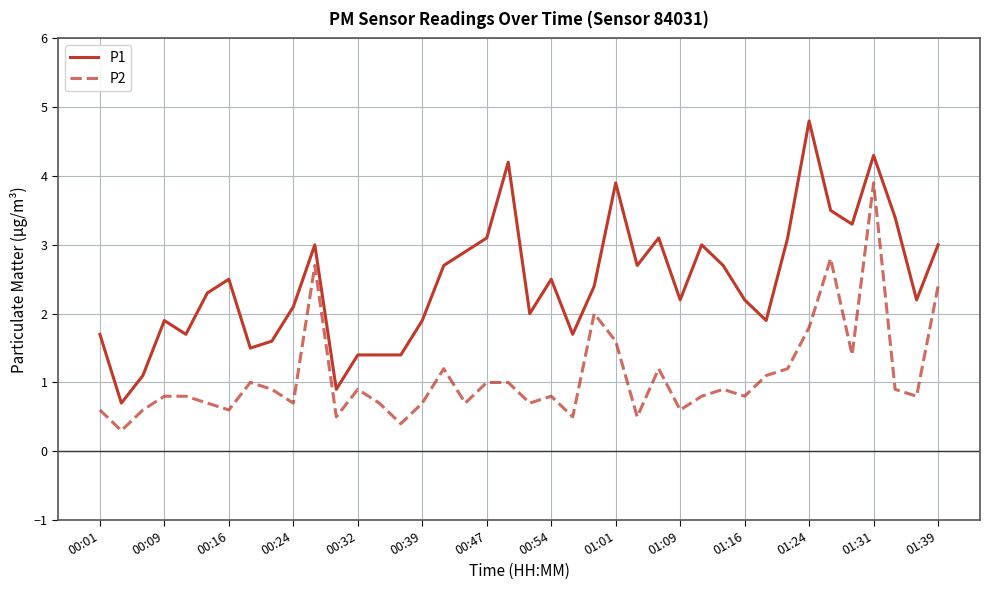

Which series has the largest total across all categories?

P1